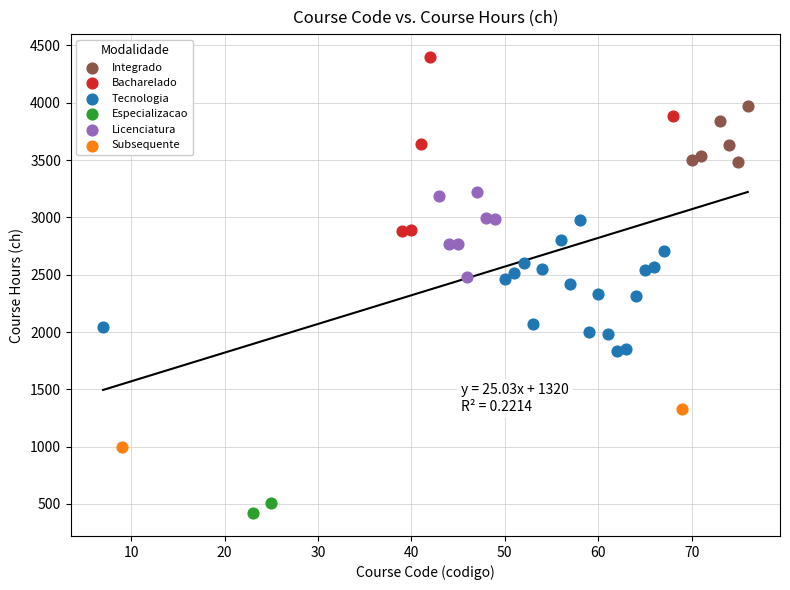

What are all the series names shown in the legend?

Licenciatura, Integrado, Bacharelado, Especializacao, Tecnologia, Subsequente